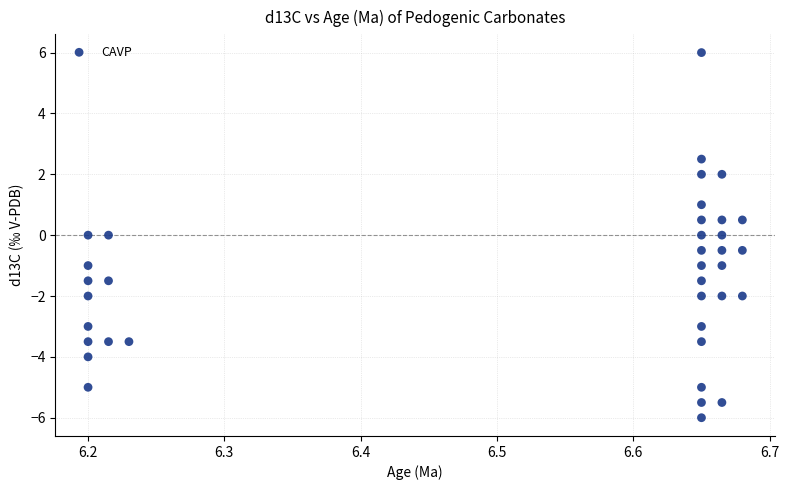

What is the range of X values (max minus min)?

0.5